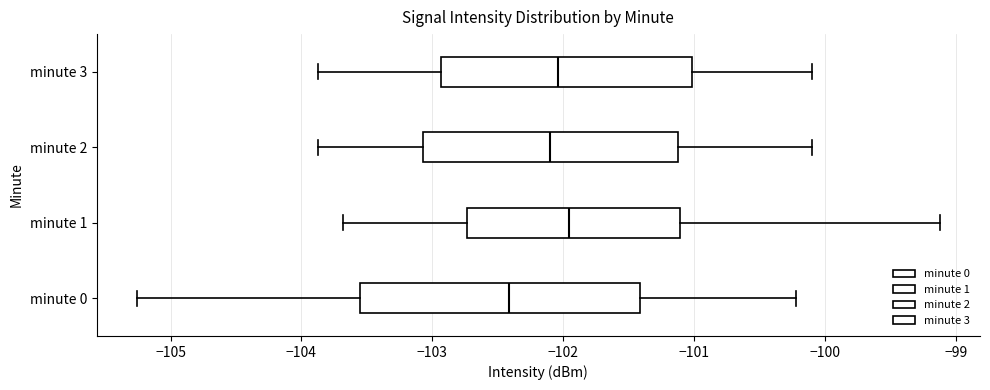

Comparing the boxes themselves (not the whiskers), which one is the widest?

minute 0